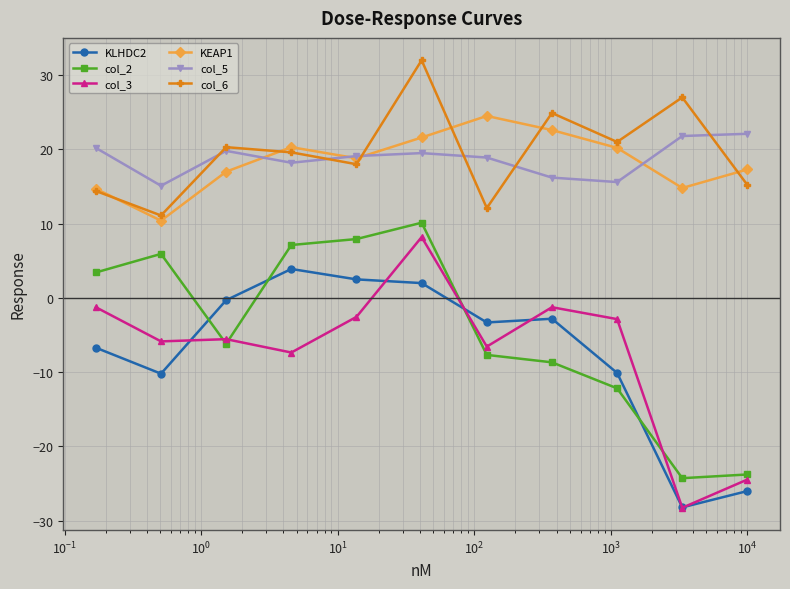

What is the value of the KEAP1 point at the 11th from the left?

17.3